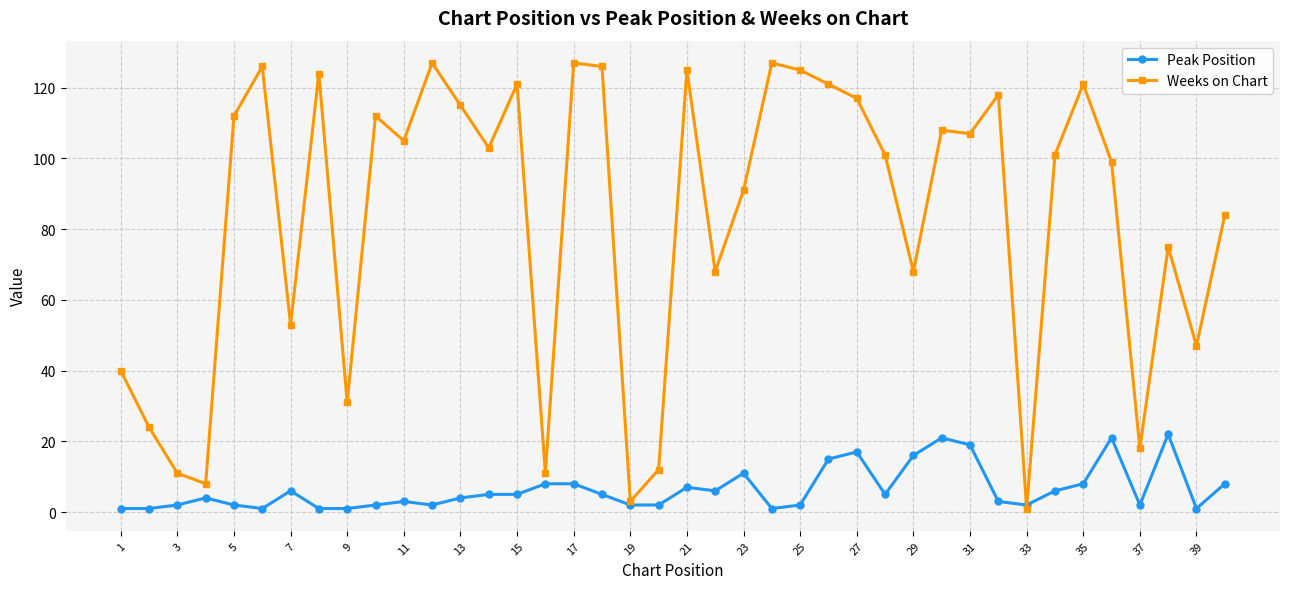

Rank the series by their maximum value, from highest to lowest.

Weeks on Chart, Peak Position